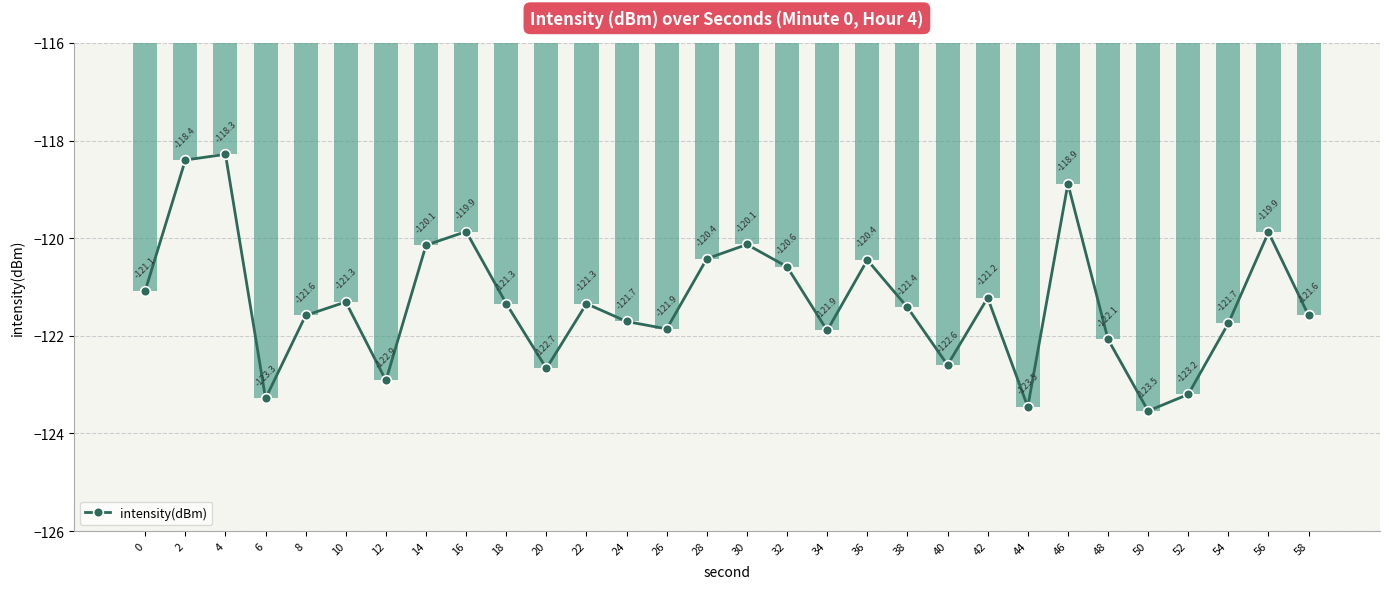

Between 58 and 4, which is larger?

4